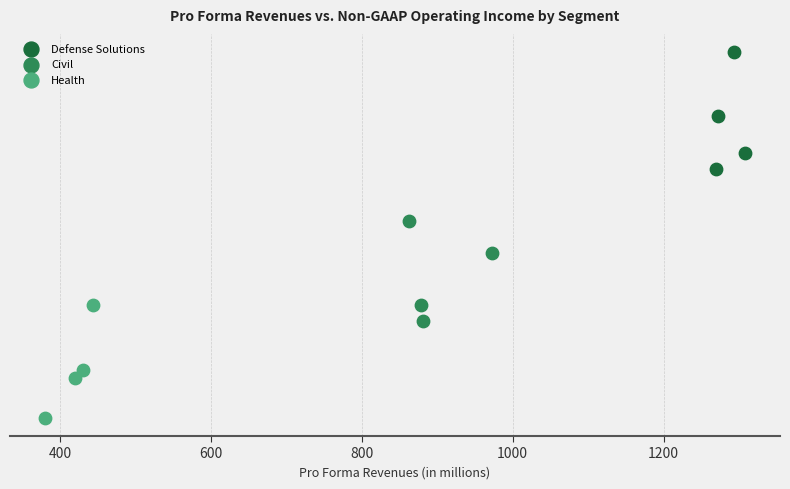

What are all the series names shown in the legend?

Defense Solutions, Civil, Health